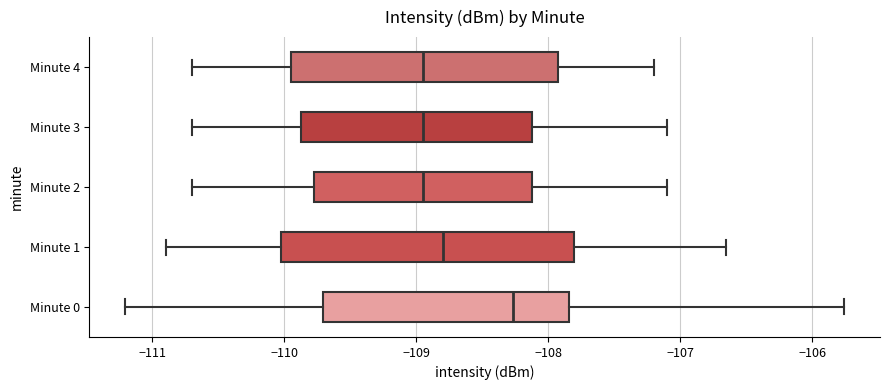

Where does the right whisker of the box for Minute 0 end on the x-axis? The values are not printed on the chart, so give them approximately, as read against the axis.

-105.8